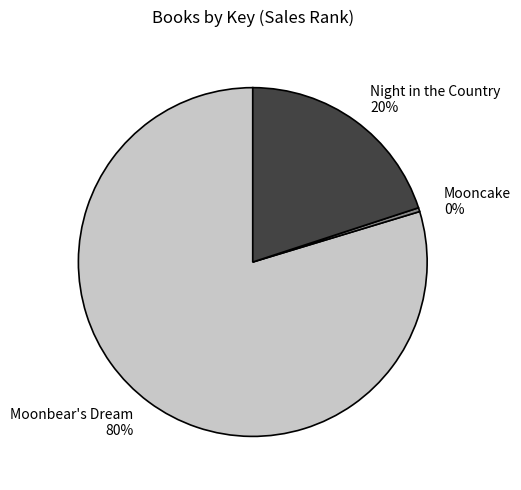

Is it true that Night in the Country is 20% of the pie?

True